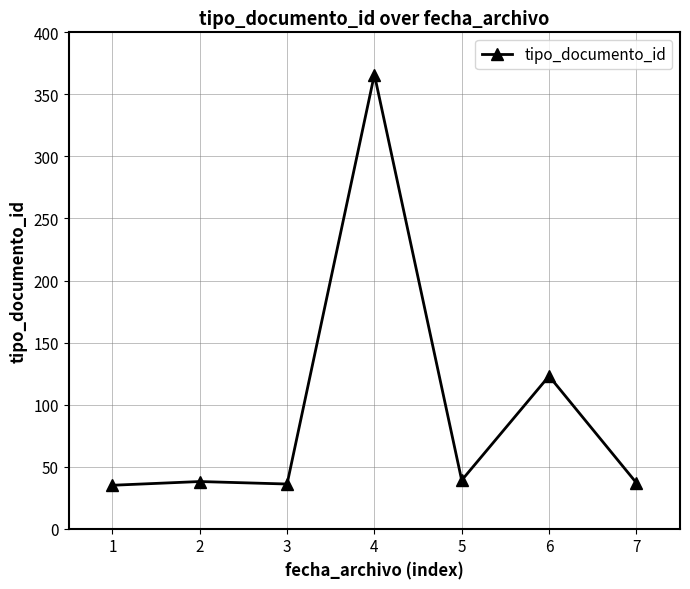

What is the value of the 7th point from the left?

37